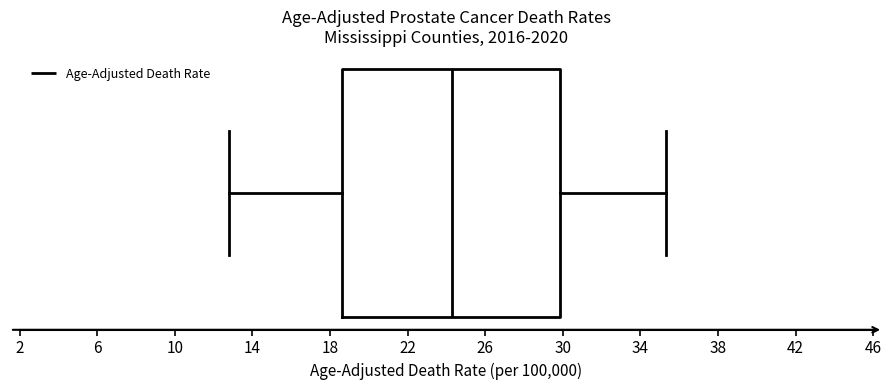

Read this box plot against the x-axis: the position of the median line, the range covered by the box, and the ends of both whiskers. The values are not printed on the chart, so give them approximately, as read against the axis.

median 24.5, box 18.5 to 30.0, whiskers 13.0 to 35.5